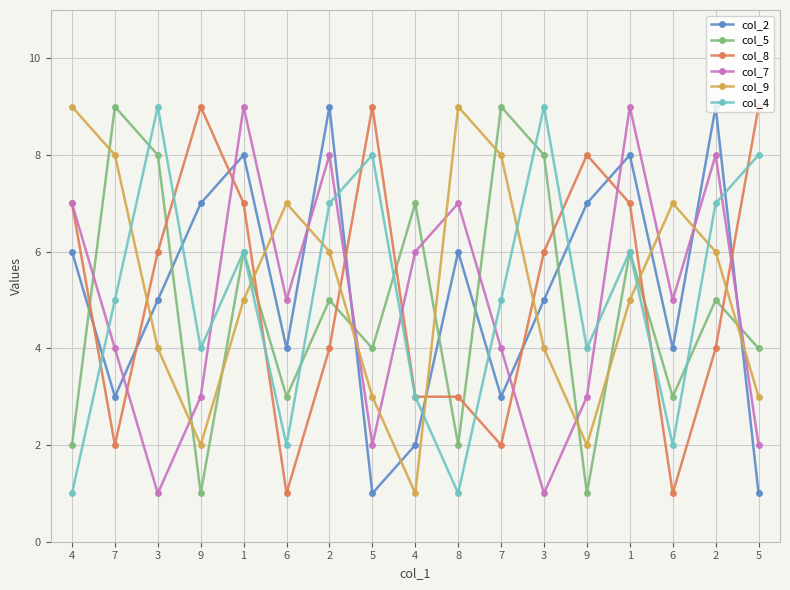

How many data points in col_8 are less than 6?

8